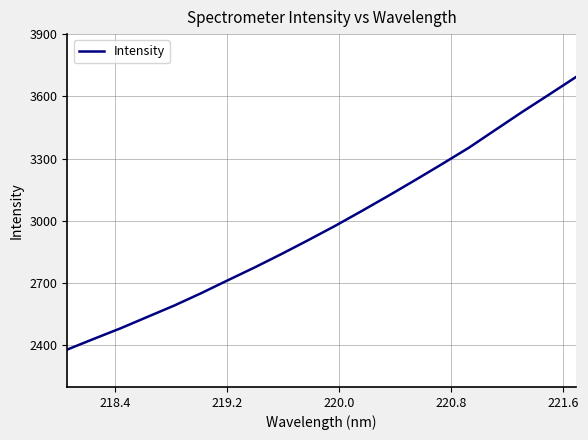

What is the maximum value shown in the chart?

3692.9